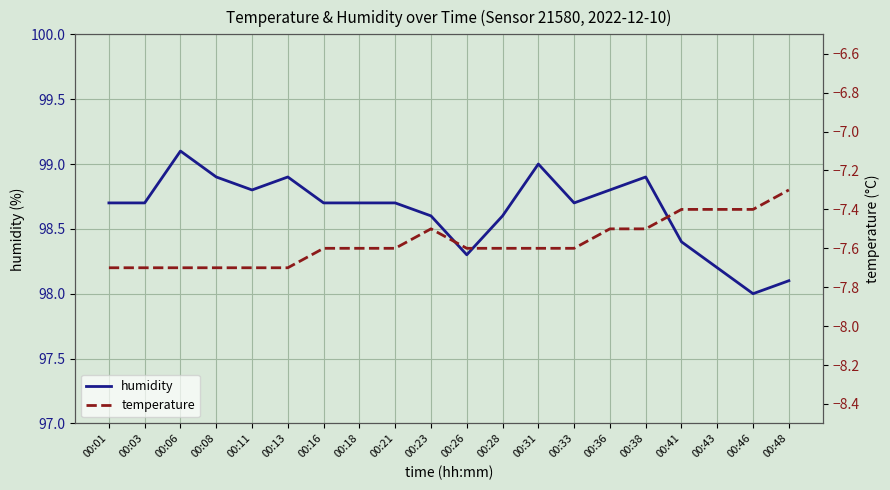

At 00:03, list the series in order from largest to smallest.

humidity, temperature